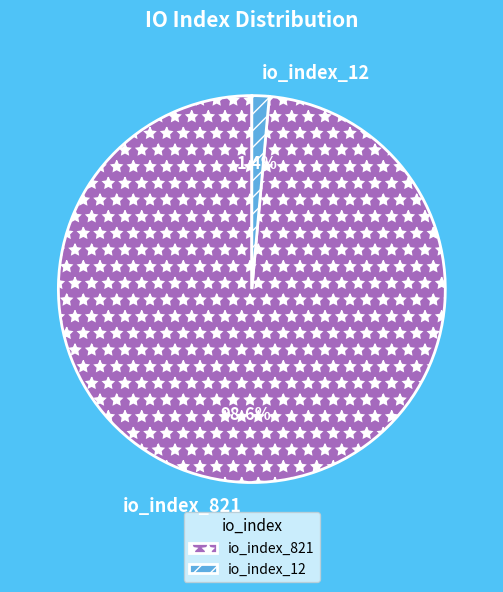

How many slices are in this pie chart?

2